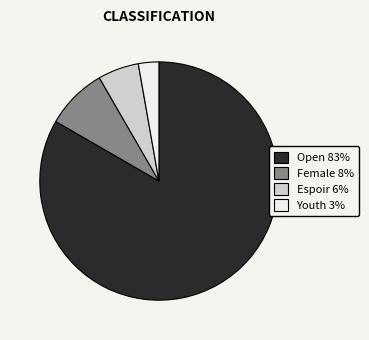

Is the sum of Open 83% and Espoir 6% greater than half?

Yes